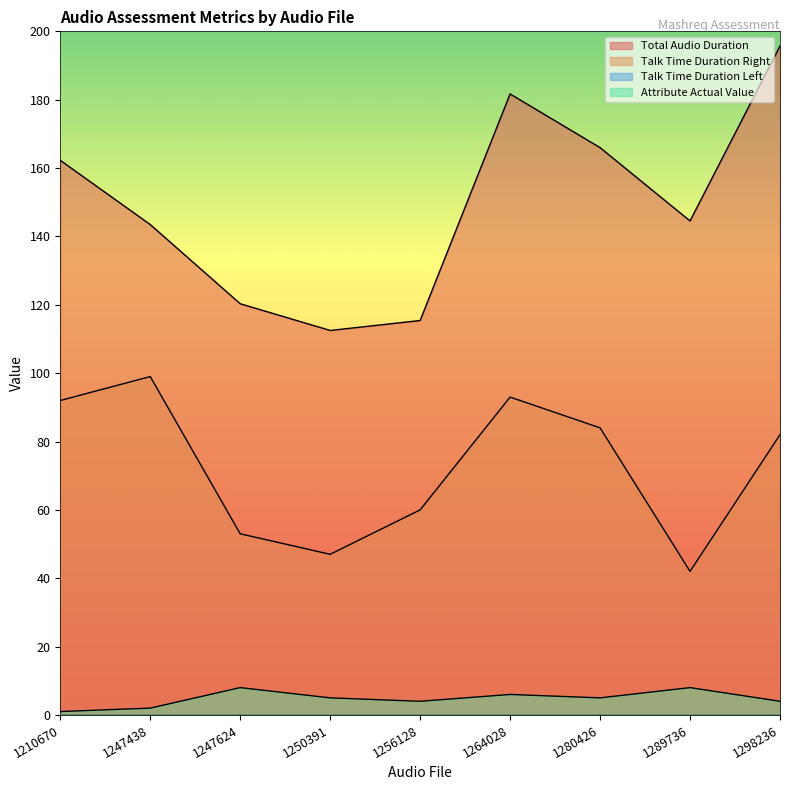

Reading right to left, what are all the values shown in this chart?

Total Audio Duration: 1298236=195.7	1289736=144.5	1280426=166.0	1264028=181.7	1256128=115.4	1250391=112.5	1247624=120.3	1247438=143.5	1210670=162.3
Talk Time Duration Right: 1298236=82.0	1289736=42.0	1280426=84.0	1264028=93.0	1256128=60.0	1250391=47.0	1247624=53.0	1247438=99.0	1210670=92.0
Attribute Actual Value: 1298236=4.0	1289736=8.0	1280426=5.0	1264028=6.0	1256128=4.0	1250391=5.0	1247624=8.0	1247438=2.0	1210670=1.0